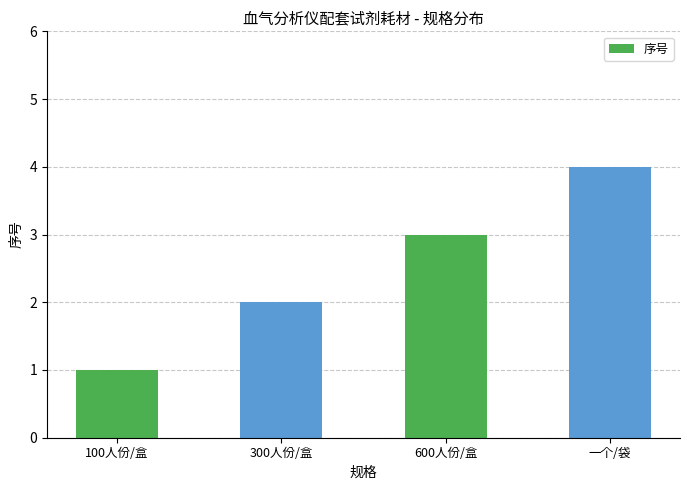

Between 600人份/盒 and 300人份/盒, which is larger?

600人份/盒